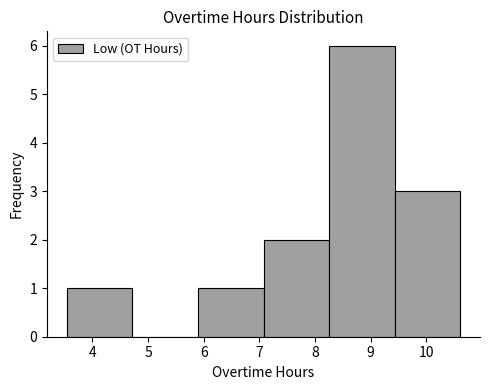

What is the height of the bar covering 7.1 to 8.3 on the x-axis? Neither the bar edges nor the heights are printed on the chart, so give them approximately, as read against the axes.

2